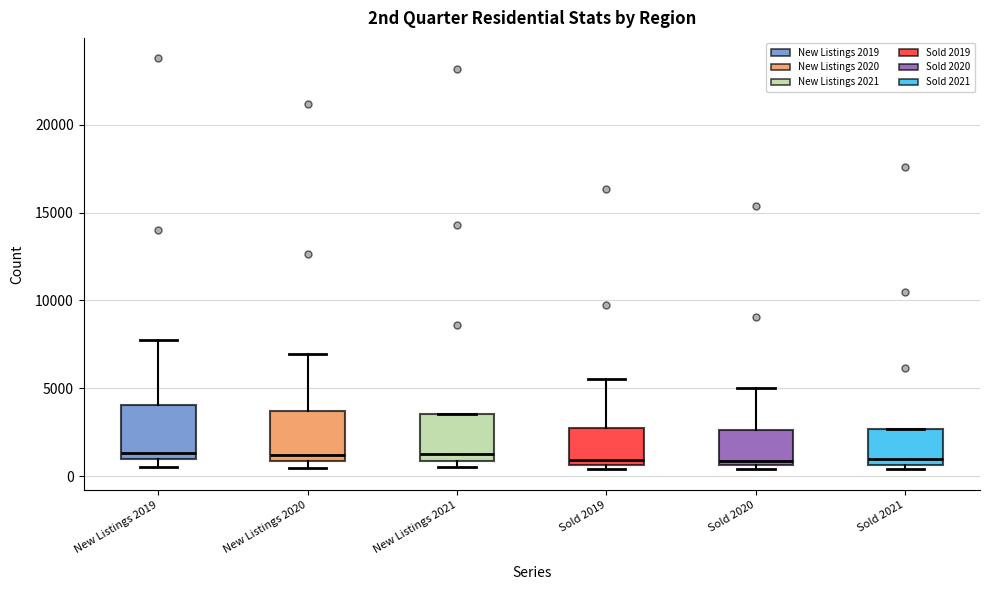

Where does the upper whisker of the box for New Listings 2019 end on the y-axis? The values are not printed on the chart, so give them approximately, as read against the axis.

7500